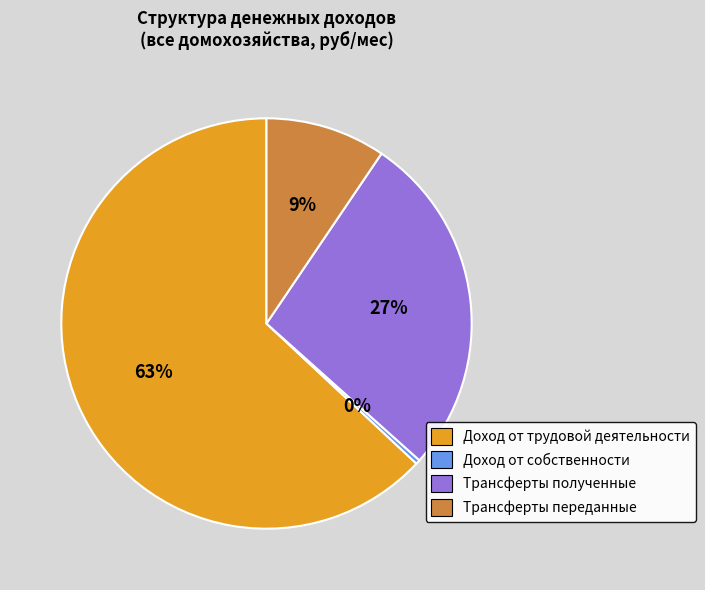

Is there a majority slice in this chart?

Yes